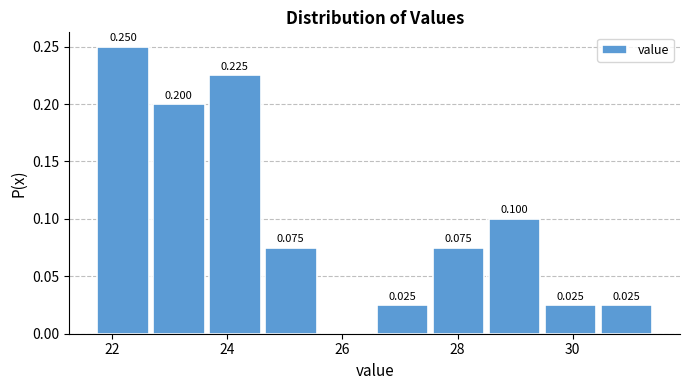

Which range on the x-axis has the tallest bar?

21.8 to 22.6